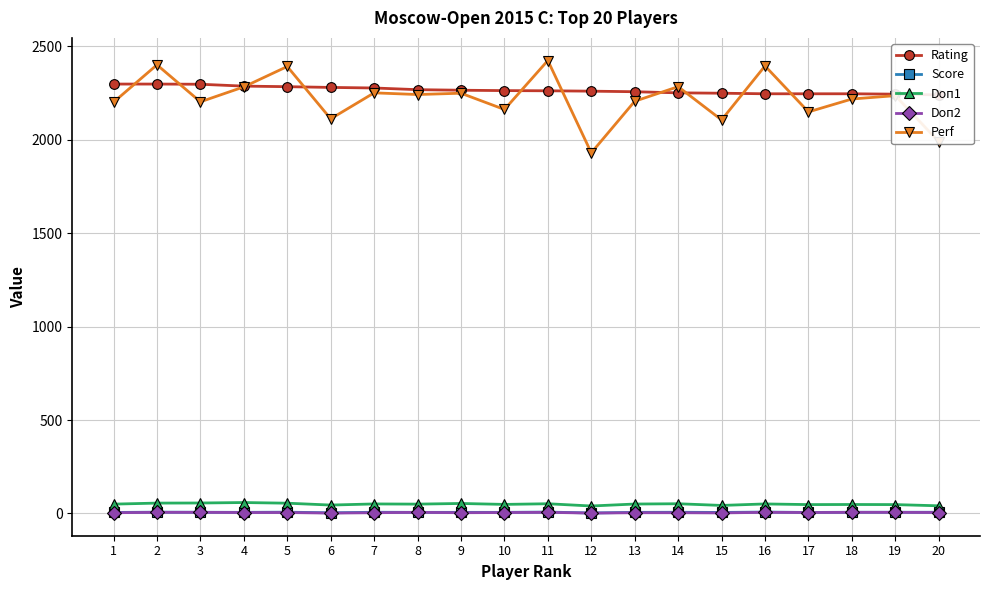

Where is the first local maximum for Doп2?

8